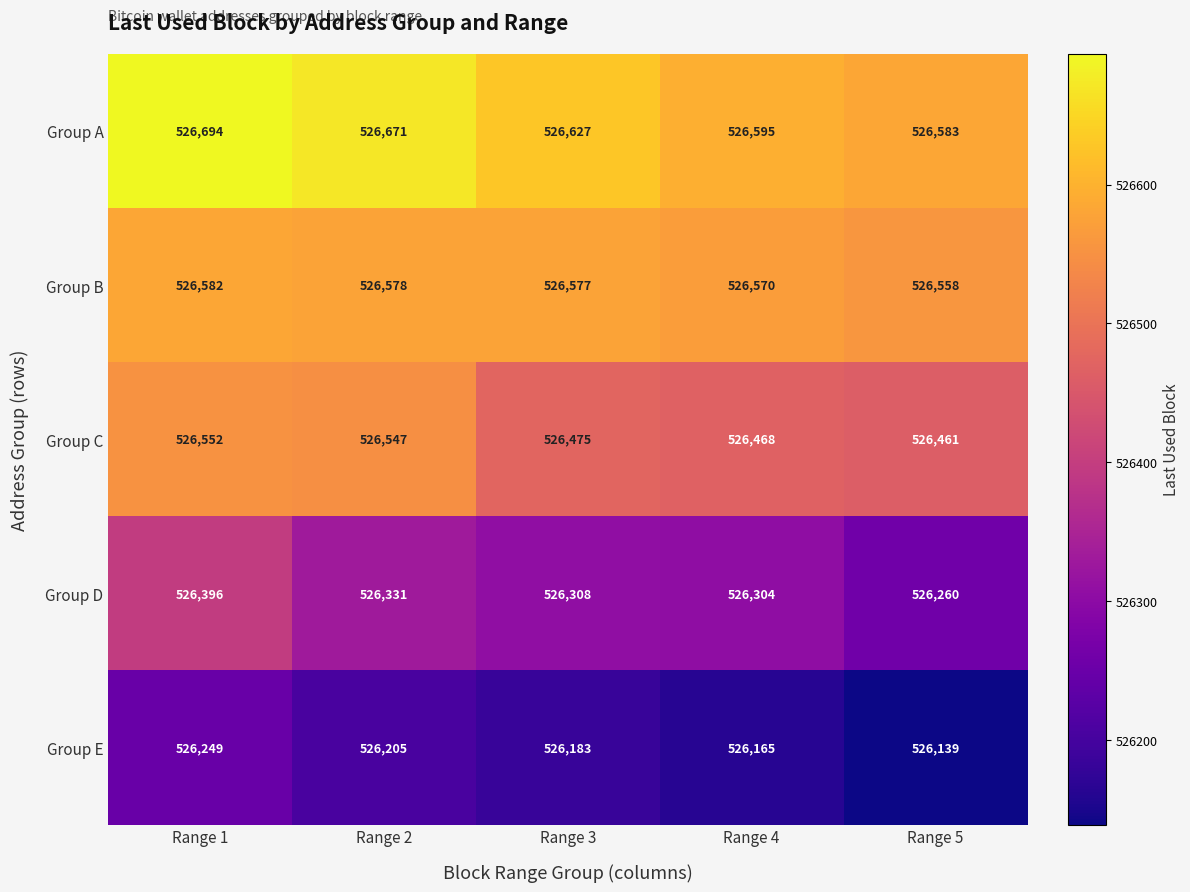

What is the highest value of the Group A series?

526694